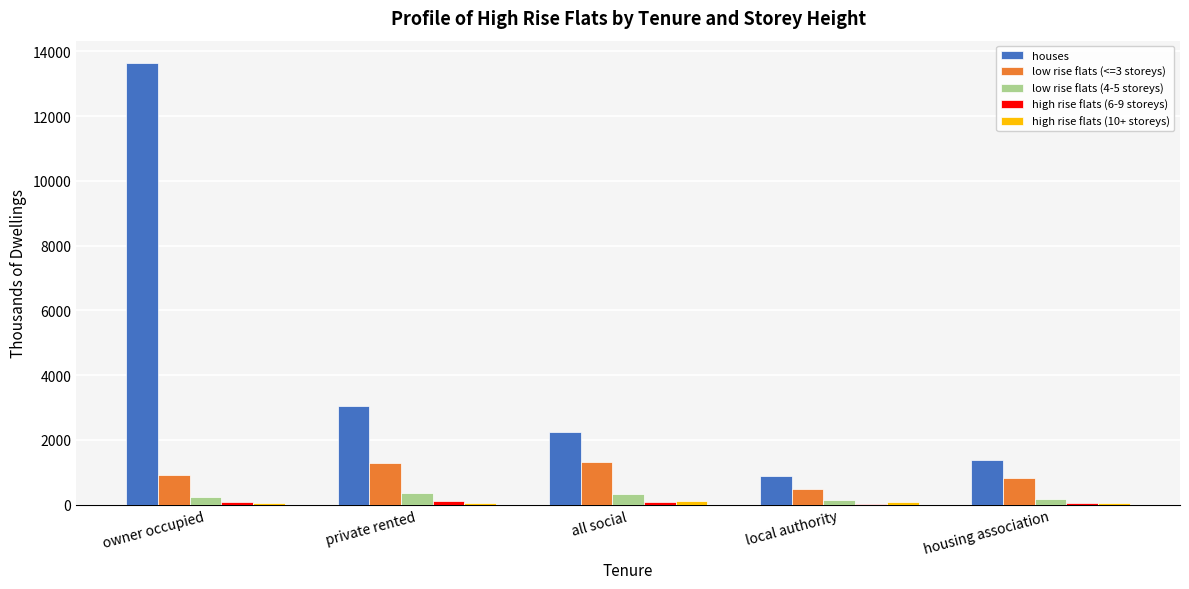

The low rise flats (<=3 storeys) series shows 537.2 at all social. True or false?

False